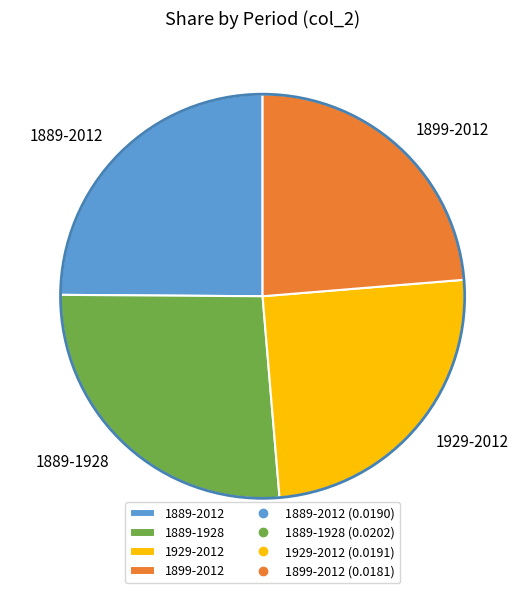

Do 1889-1928 and 1889-2012 together represent more than half of the pie?

Yes